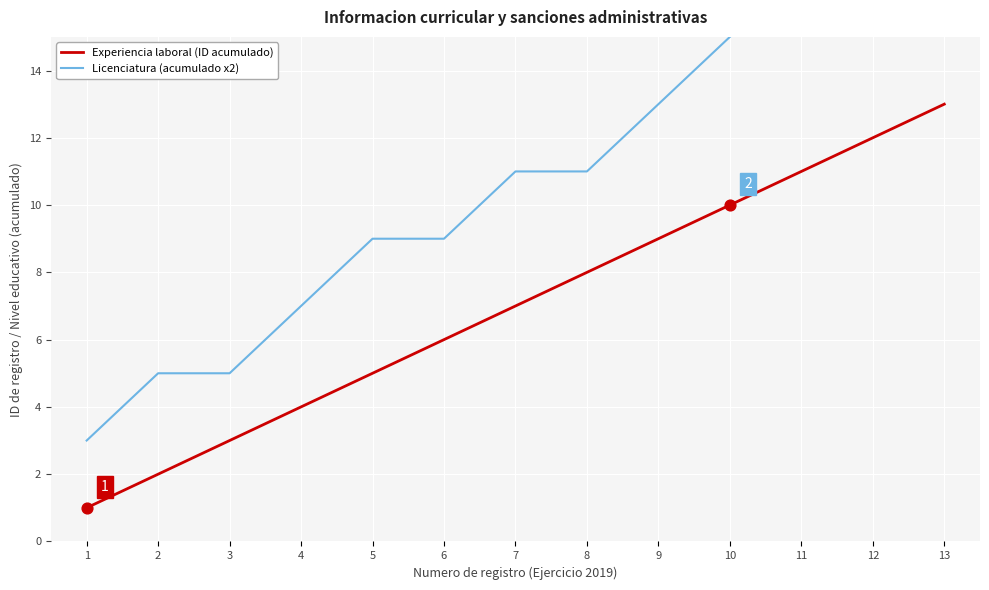

What is the total value across all series at 11?

28